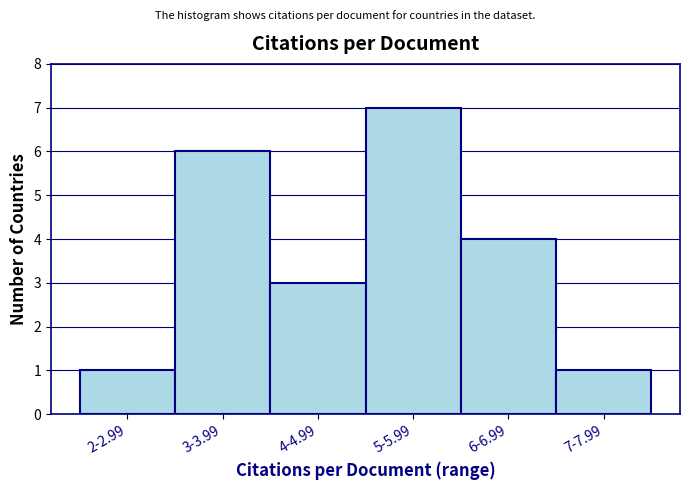

Reading right to left, extract all data points from this chart.

7-7.99=1	6-6.99=4	5-5.99=7	4-4.99=3	3-3.99=6	2-2.99=1